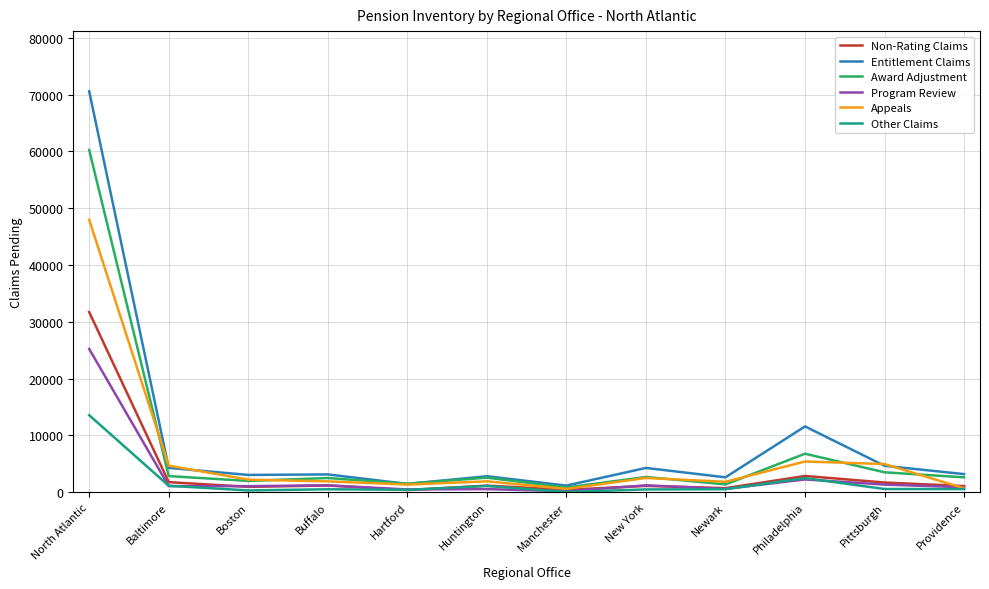

What is the minimum value shown in the chart?

49